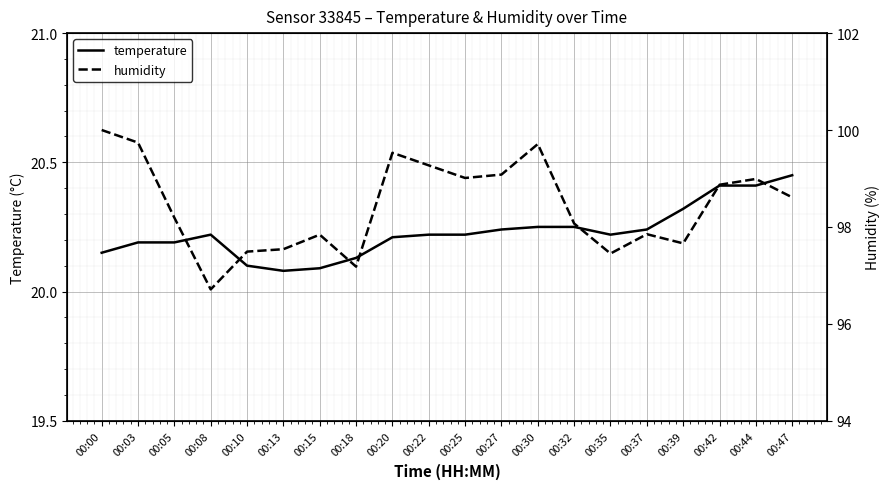

Rank the categories by humidity value from highest to lowest.

00:00, 00:03, 00:30, 00:20, 00:22, 00:27, 00:25, 00:44, 00:42, 00:47, 00:05, 00:32, 00:37, 00:15, 00:39, 00:13, 00:10, 00:35, 00:18, 00:08